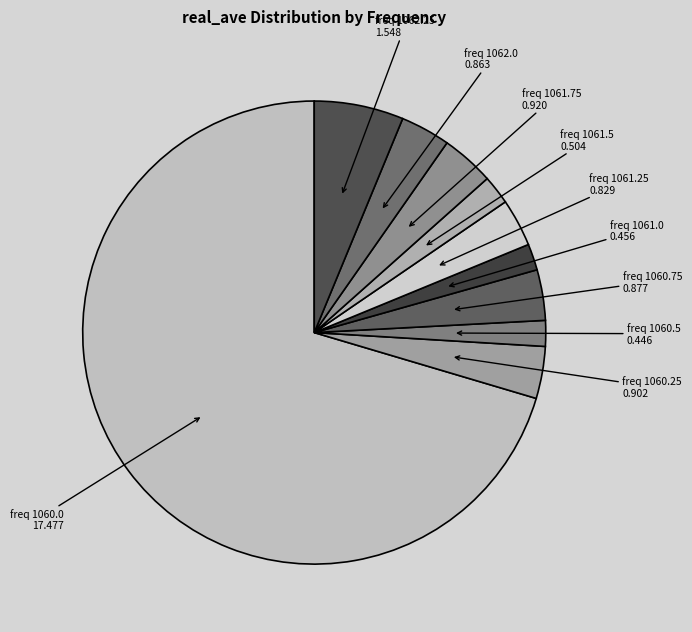

How many slices are in this pie chart?

10